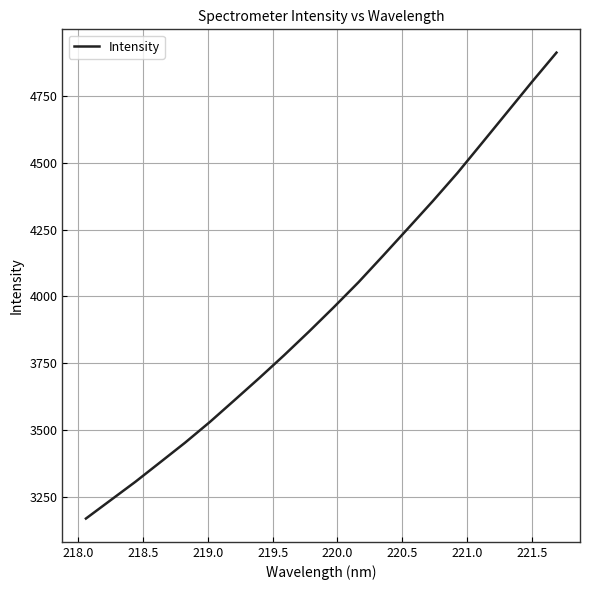

Count the number of data series in this chart.

1